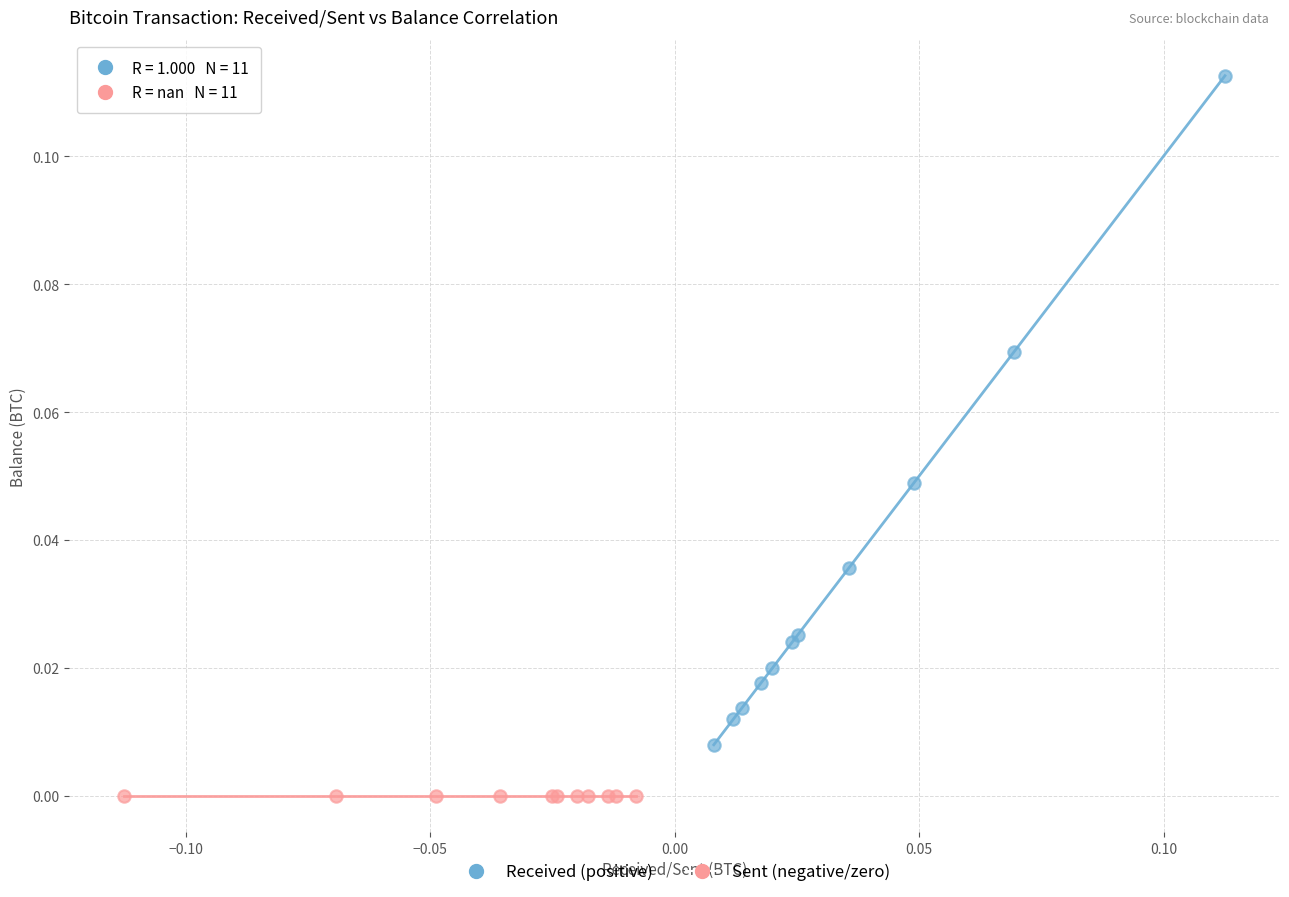

Which series contains the lowest Y value?

Sent (negative/zero)